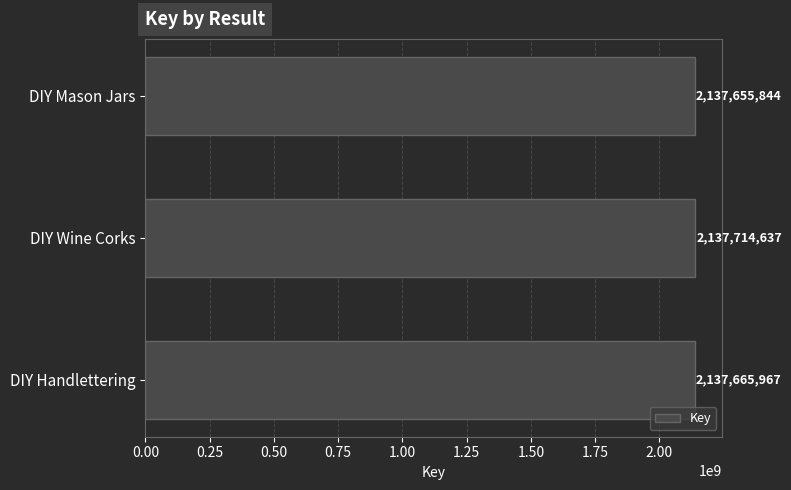

Reading top to bottom, list all the values displayed in this chart.

2137655844	2137714637	2137665967